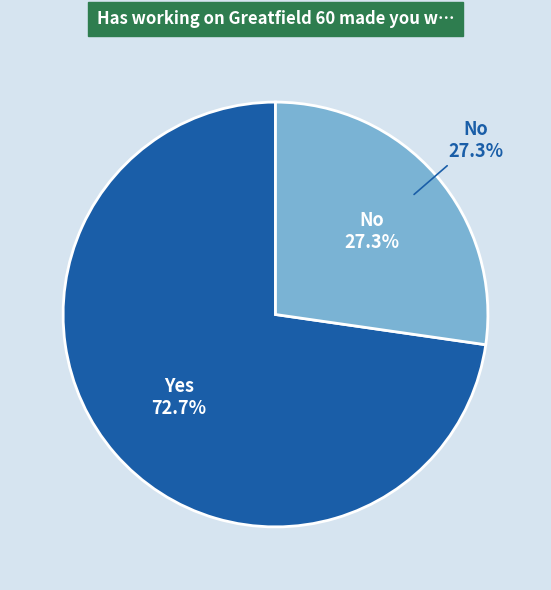

Does Yes account for over 50% of the chart?

Yes